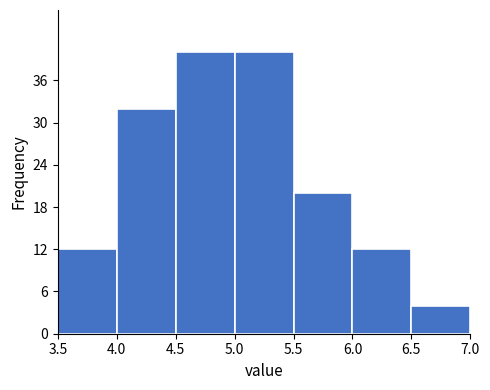

Reading left to right, list every bar in this chart as the range it spans on the x-axis followed by its height. The values are not printed on the chart, so give them approximately, as read against the axis.

3.5 to 4.0: 12
4.0 to 4.5: 32
4.5 to 5.0: 40
5.0 to 5.5: 40
5.5 to 6.0: 20
6.0 to 6.5: 12
6.5 to 7.0: 4